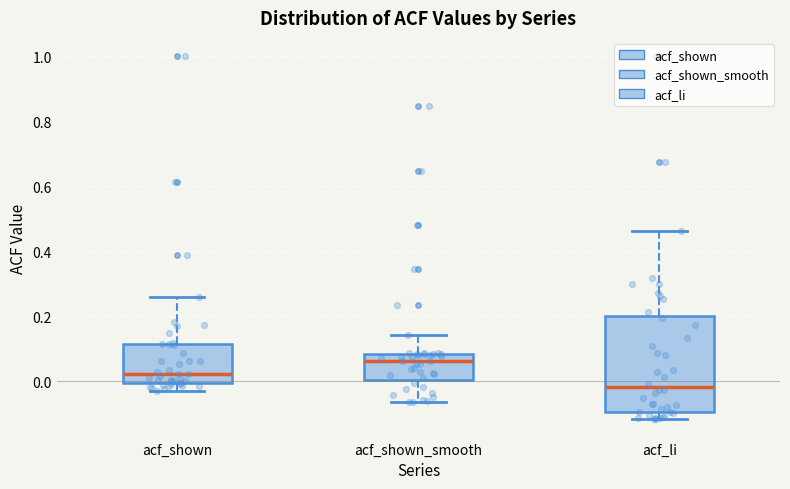

Where does the median line of the box for acf_li sit on the y-axis? The values are not printed on the chart, so give them approximately, as read against the axis.

-0.02